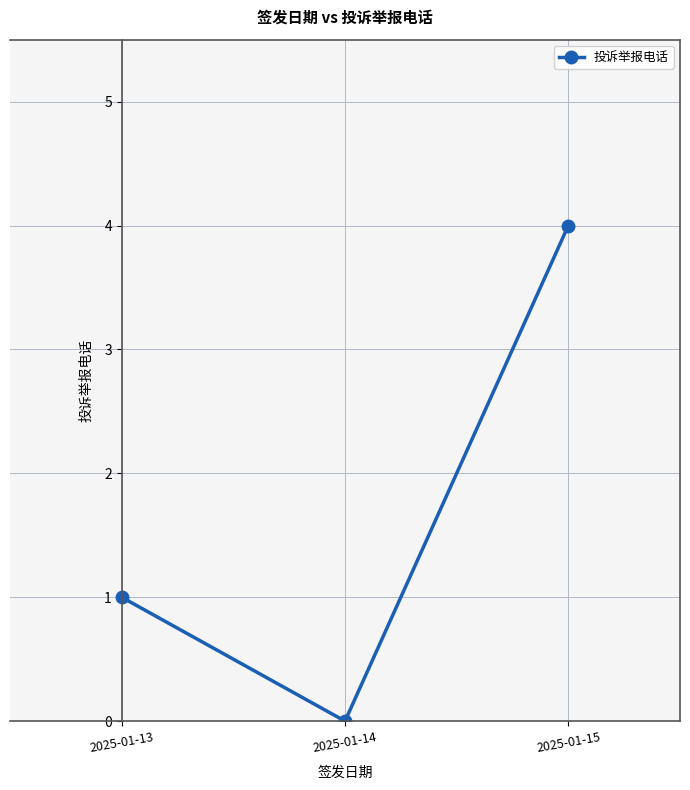

What is the approximate value at 2025-01-13?

1